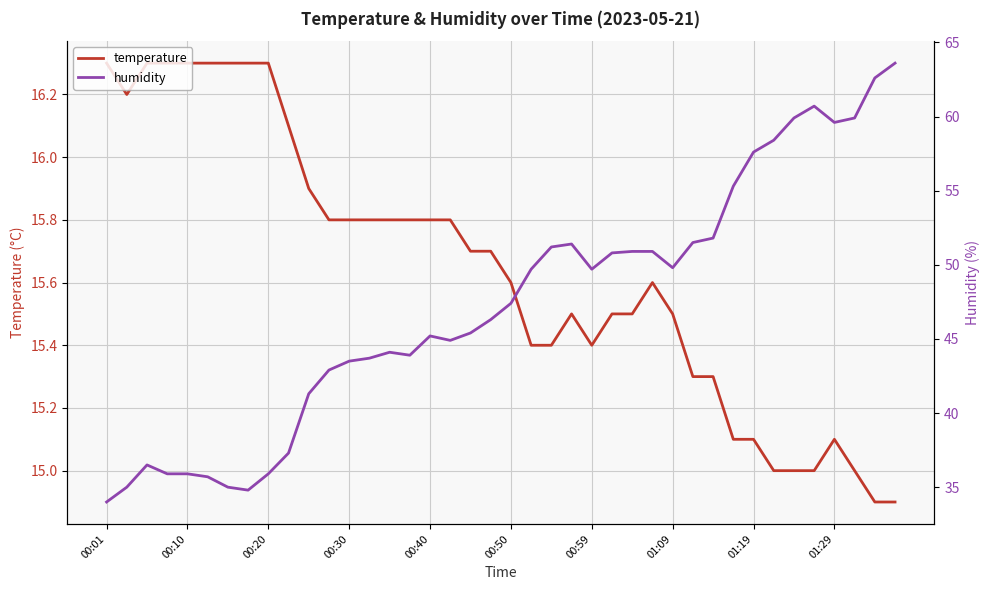

What value does the temperature series have at 10?

15.9